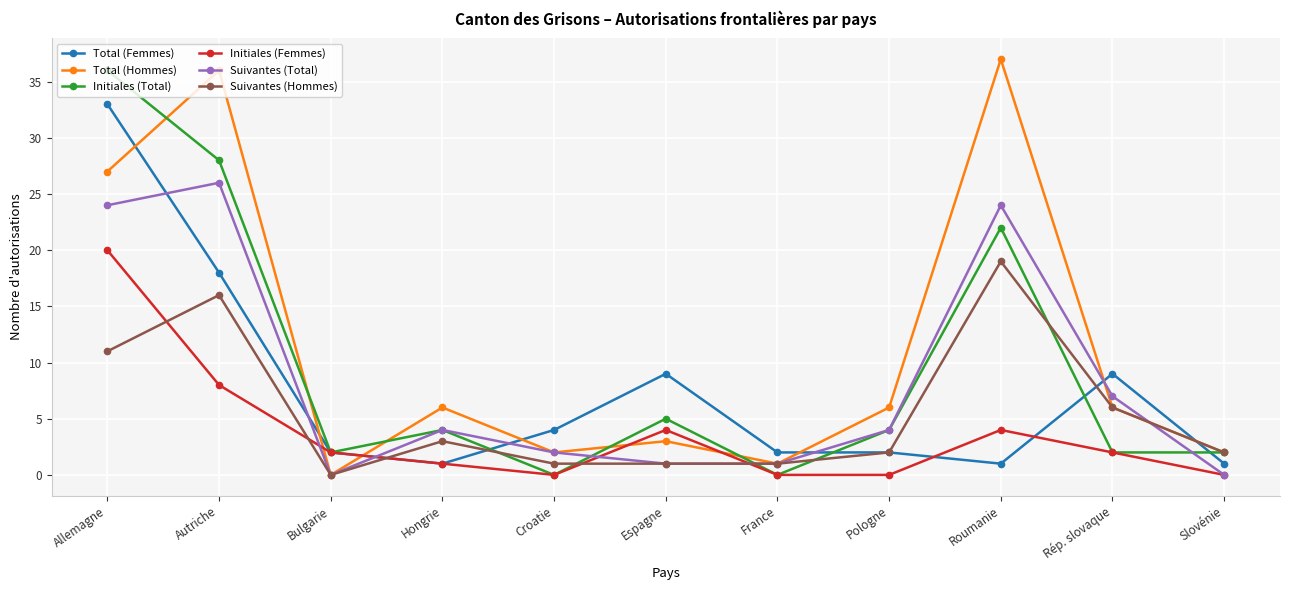

Rank the series at Allemagne from lowest to highest value.

Suivantes (Hommes), Initiales (Femmes), Suivantes (Total), Total (Hommes), Total (Femmes), Initiales (Total)